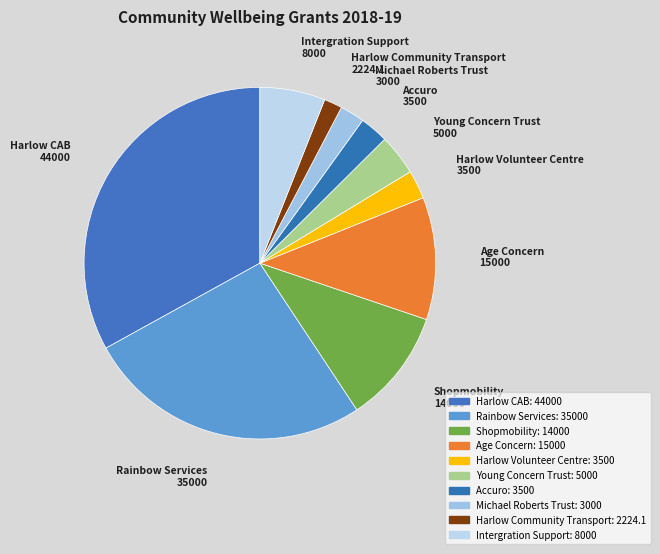

To the nearest percent, what portion does Age Concern represent?

11%